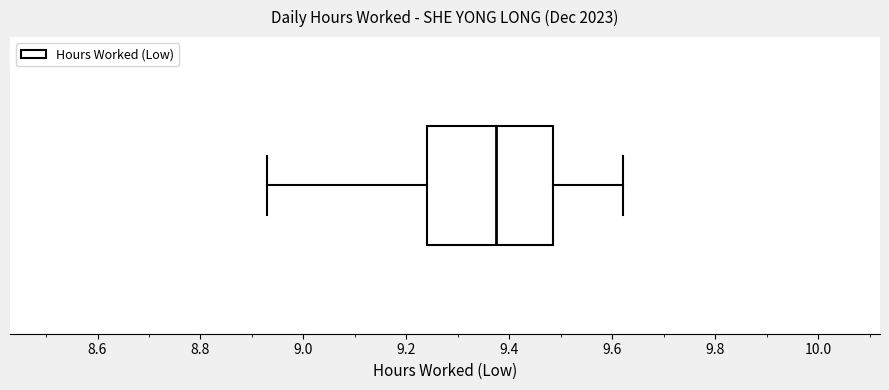

Where does the median line of the box sit on the x-axis? The values are not printed on the chart, so give them approximately, as read against the axis.

9.38